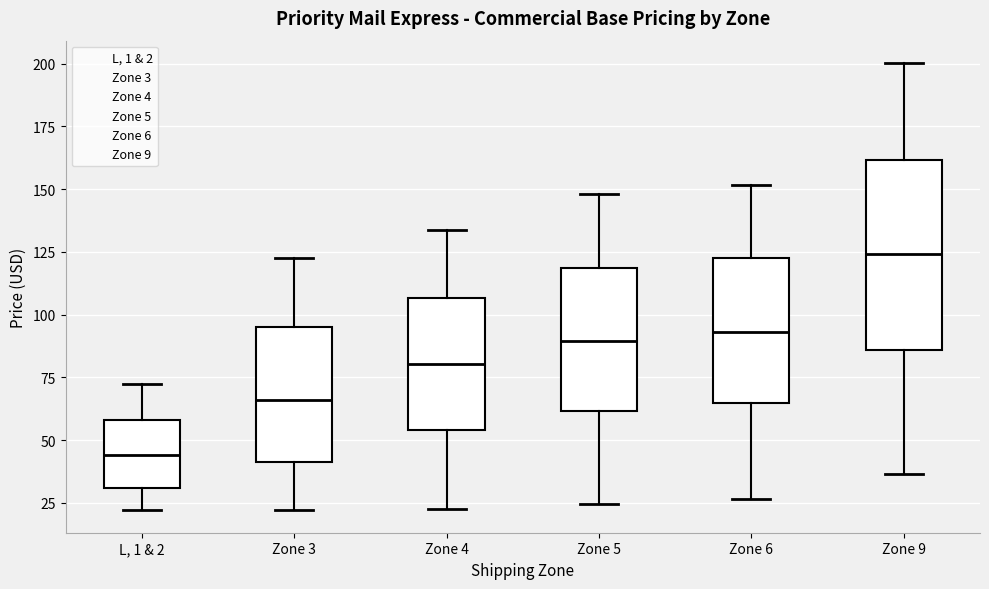

Where is the upper edge of the box for Zone 5 on the y-axis? The values are not printed on the chart, so give them approximately, as read against the axis.

120